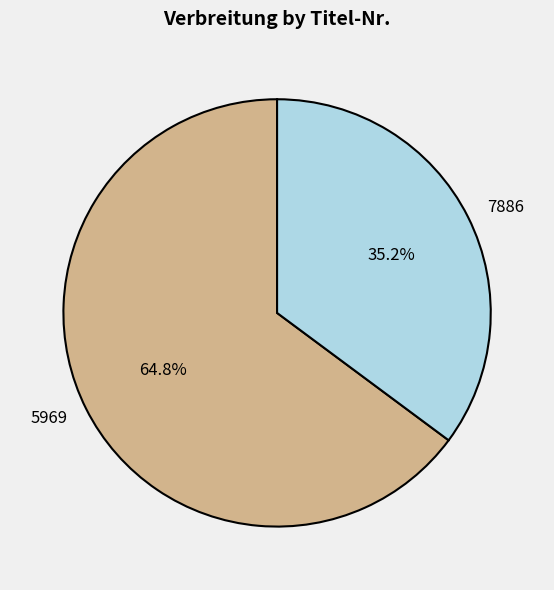

Is it true that 7886 is 26% of the pie?

False